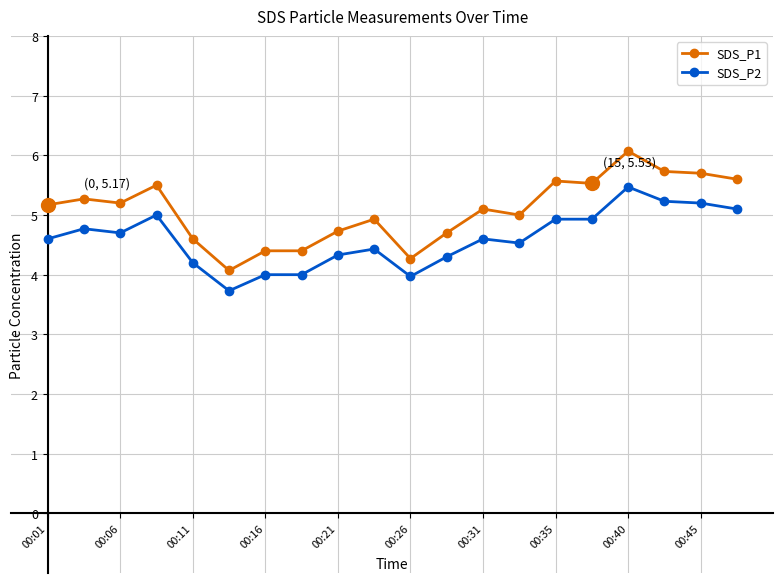

True or false: SDS_P1 and SDS_P2 cross at least once.

False